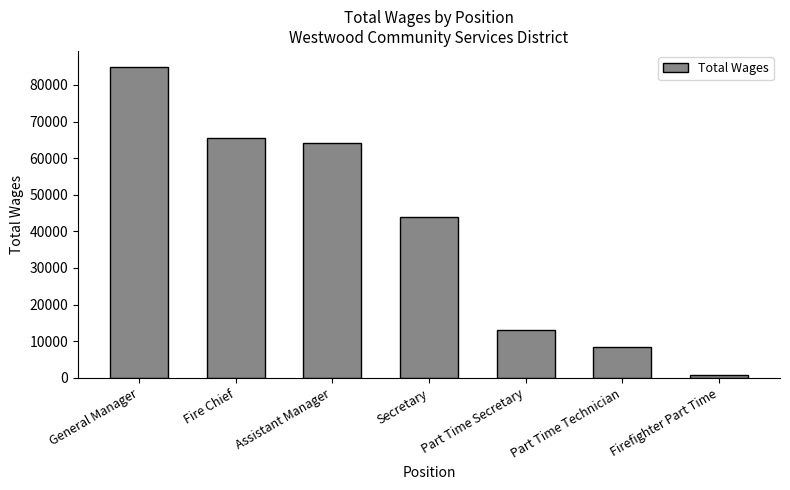

Reading right to left, list all the values displayed in this chart.

Firefighter Part Time=774	Part Time Technician=8356	Part Time Secretary=13060	Secretary=43829	Assistant Manager=64251	Fire Chief=65559	General Manager=85033